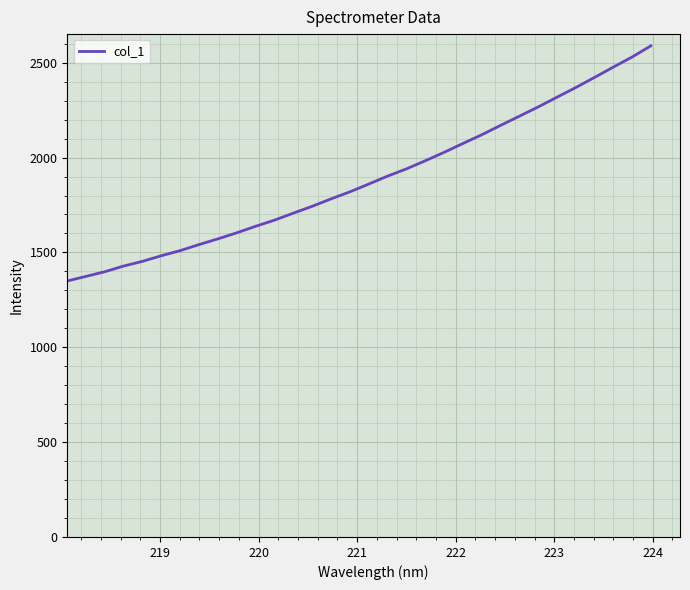

What is the greatest value displayed?

2588.8